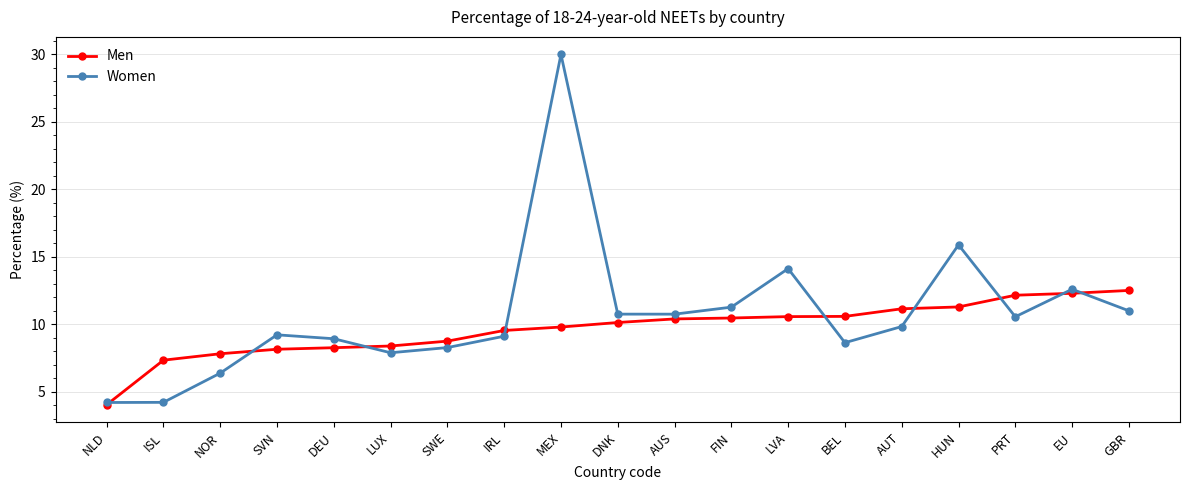

What is the difference between the Men values at LUX and AUS?

2.0